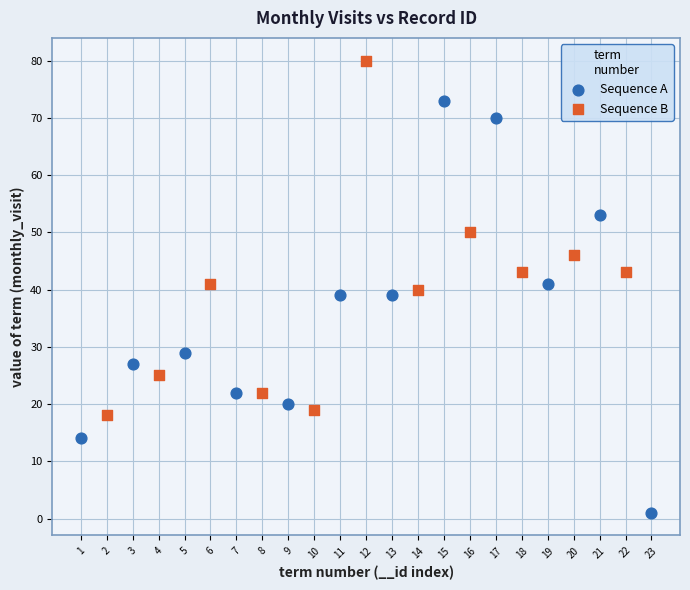

Which series has the largest Y range (max minus min)?

Sequence A